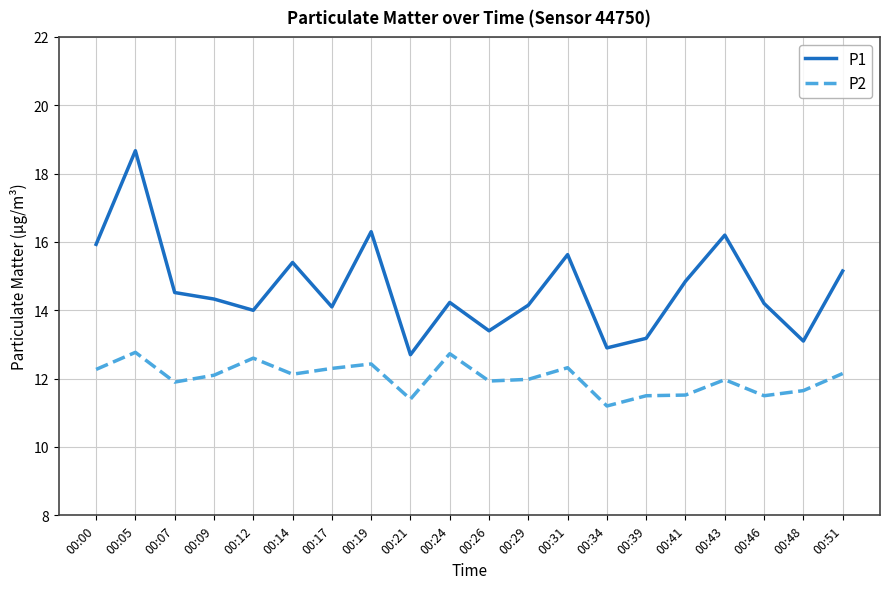

Rank the series by their maximum value, from lowest to highest.

P2, P1